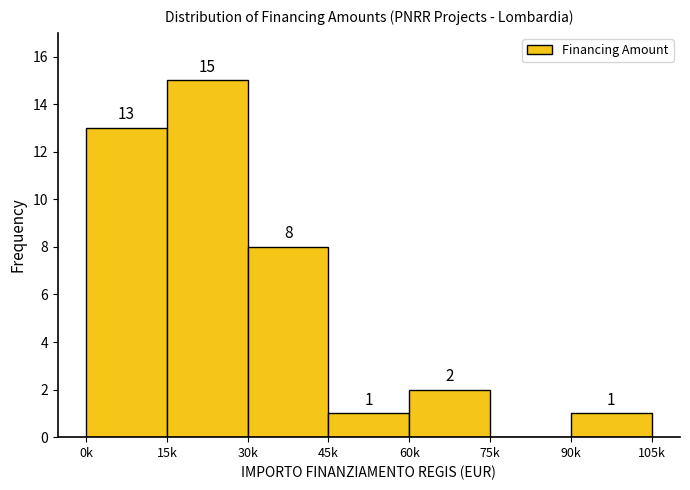

Reading right to left, what are all the values shown in this chart?

90k=1	75k=0	60k=2	45k=1	30k=8	15k=15	0k=13